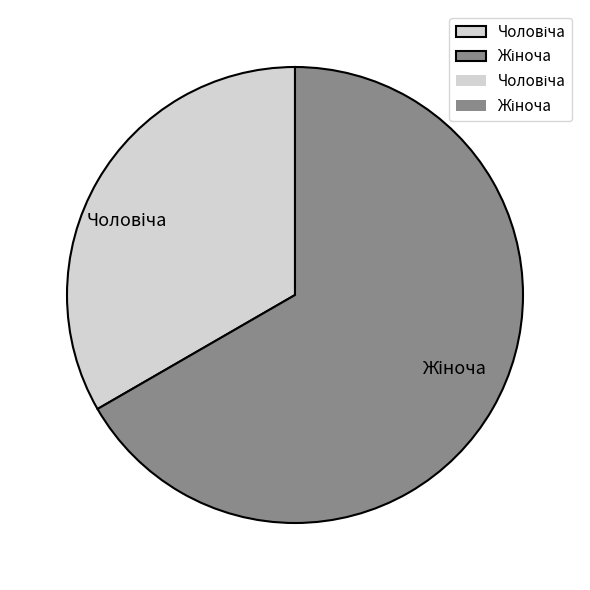

How many slices are in this pie chart?

2